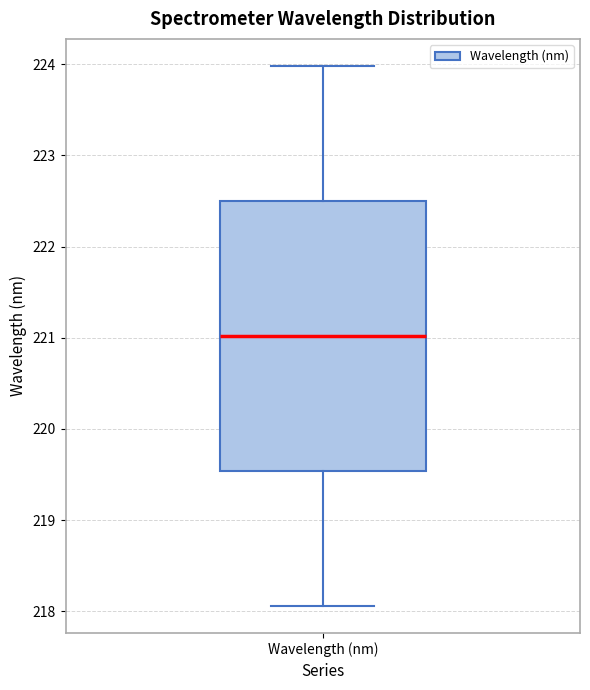

Read this box plot against the y-axis: the position of the median line, the range covered by the box, and the ends of both whiskers. The values are not printed on the chart, so give them approximately, as read against the axis.

median 221.0, box 219.5 to 222.5, whiskers 218.1 to 224.0